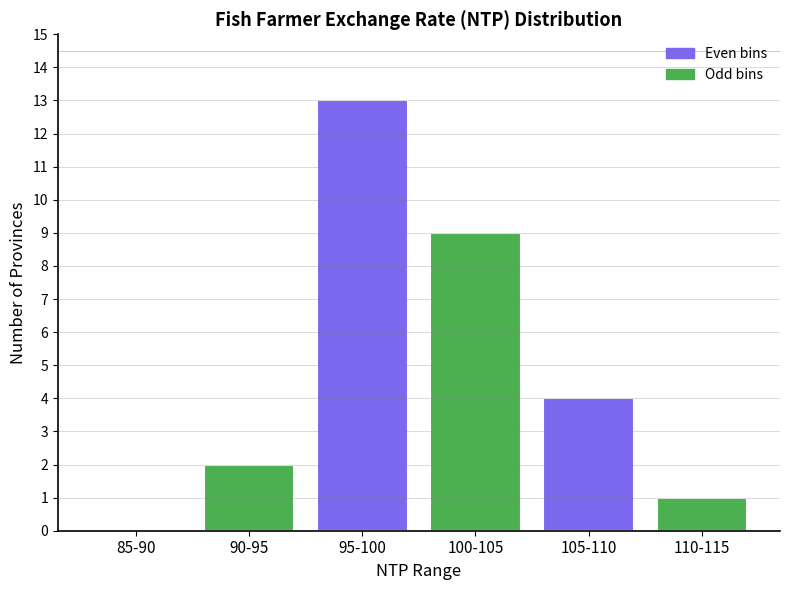

Reading left to right, what are all the values shown in this chart?

85-90=0	90-95=2	95-100=13	100-105=9	105-110=4	110-115=1